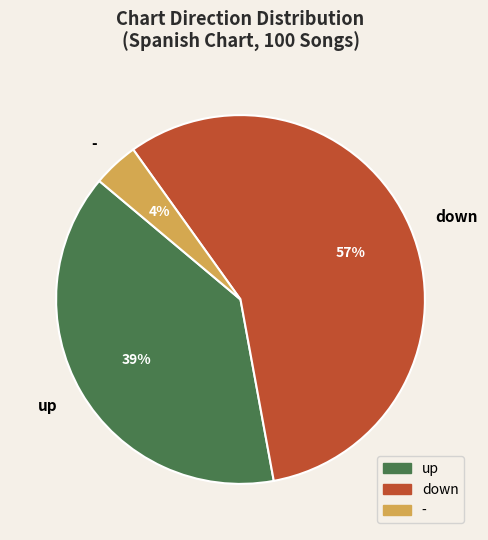

Combined, do up and down account for over 50%?

Yes